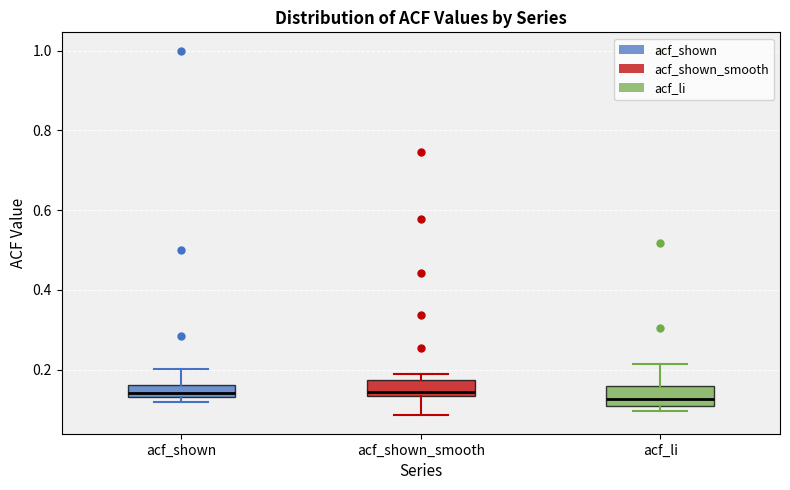

Reading left to right, transcribe this box plot: for each box, give where its median line is, the range the box spans, and where its two whiskers end, as read against the y-axis. The values are not printed on the chart, so give them approximately, as read against the axis.

acf_shown: median 0.14 (just above the box's lower edge), box 0.14 to 0.16, whiskers 0.12 to 0.20
acf_shown_smooth: median 0.14 (just above the box's lower edge), box 0.14 to 0.18, whiskers 0.08 to 0.20
acf_li: median 0.12, box 0.10 to 0.16, whiskers 0.10 (just below the box's lower edge) to 0.22